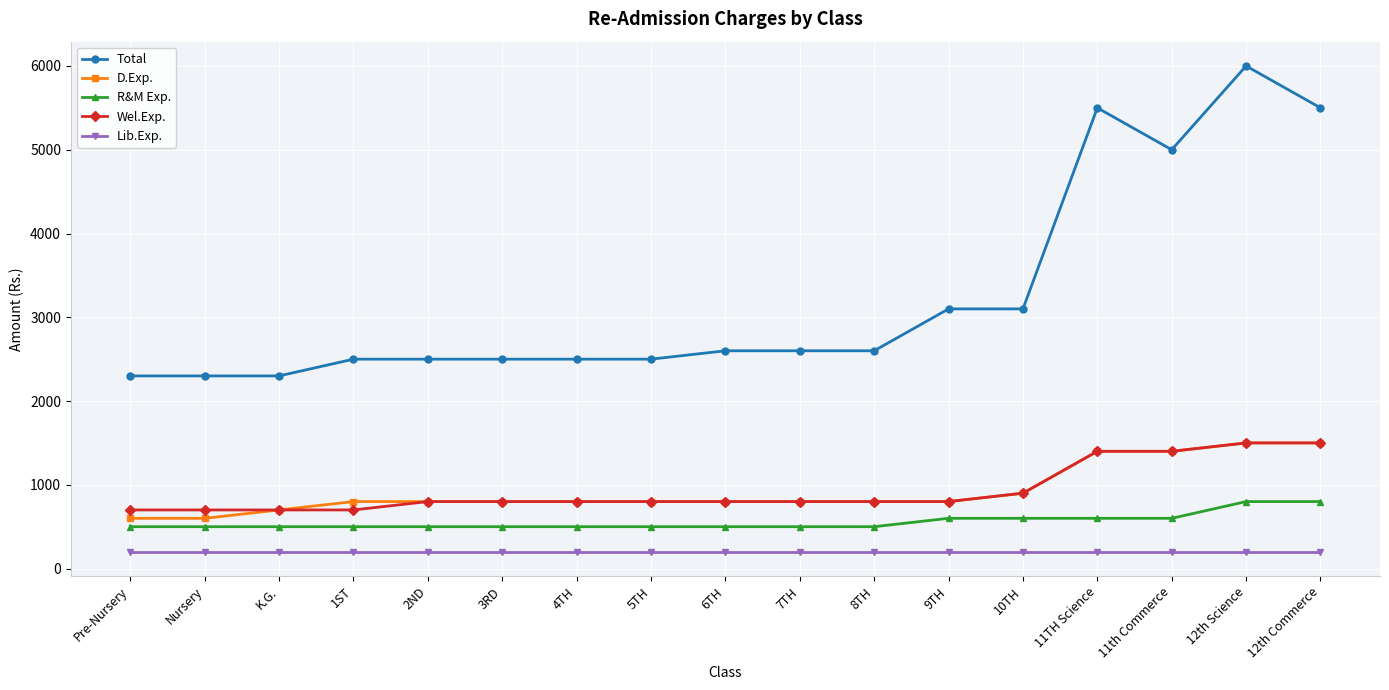

What is the difference between the maximum and minimum values in the Wel.Exp. series?

800